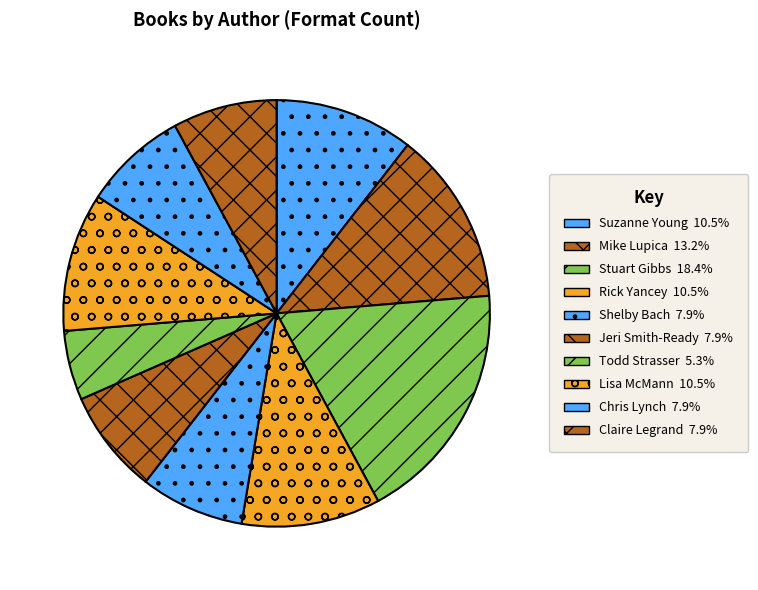

To the nearest percent, what is the difference between the Rick Yancey and Shelby Bach slice percentages?

3%